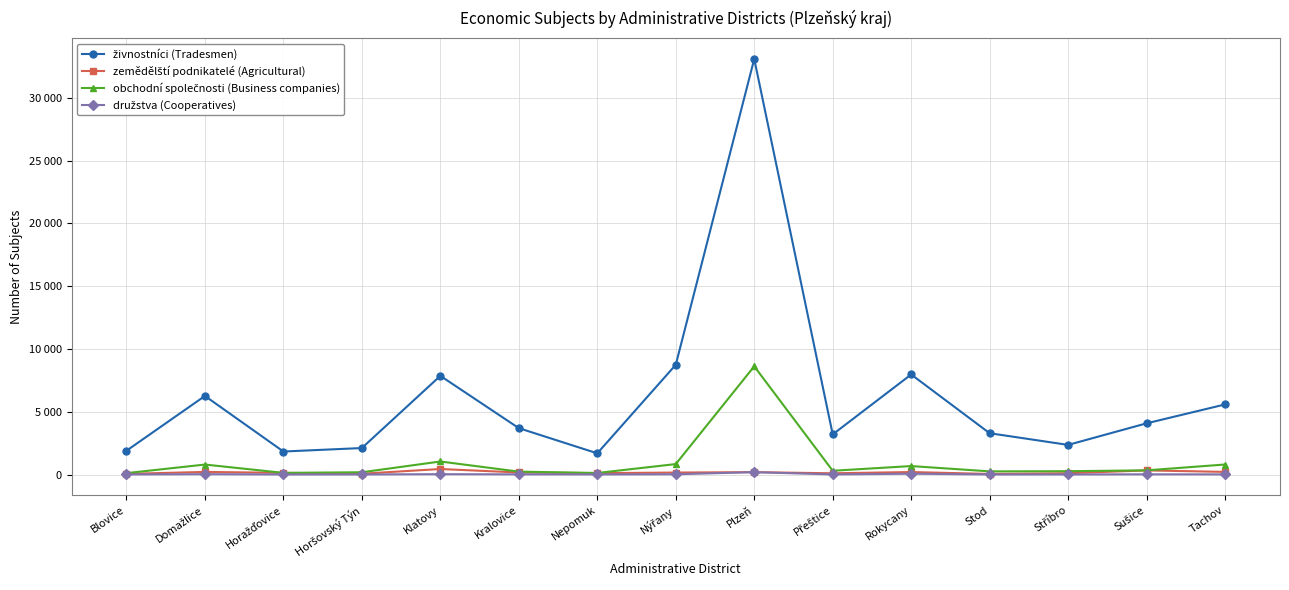

Reading left to right, list all the values displayed in this chart.

živnostníci (Tradesmen): 1897	6260	1834	2111	7861	3696	1690	8743	33099	3198	7971	3291	2362	4080	5584
zemědělští podnikatelé (Agricultural): 55	209	133	65	441	164	111	159	190	101	199	48	105	330	210
obchodní společnosti (Business companies): 112	796	135	182	1040	232	125	834	8621	301	676	252	267	334	800
družstva (Cooperatives): 9	29	7	9	29	16	11	23	189	9	66	6	8	18	13